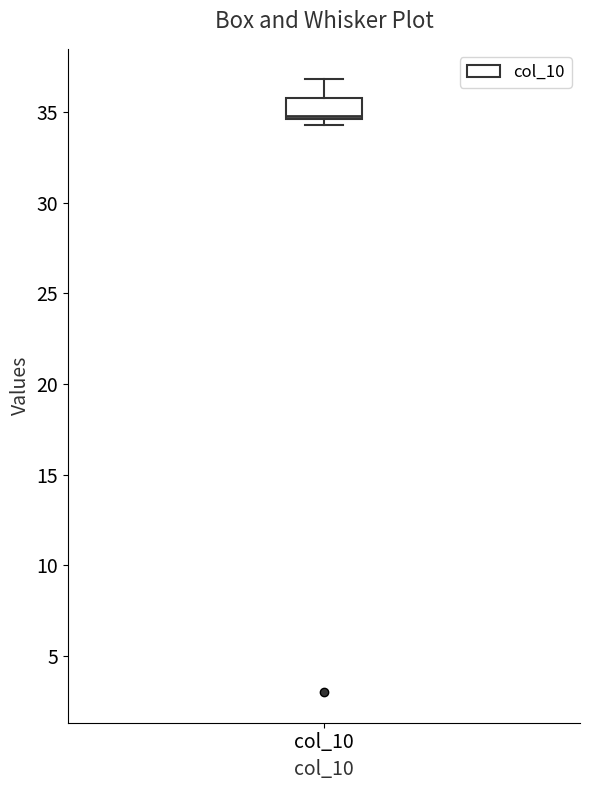

Transcribe this box plot: give where the median line is, the range the box spans, and where the two whiskers end, as read against the y-axis. The values are not printed on the chart, so give them approximately, as read against the axis.

median 35.0, box 34.5 to 36.0, whiskers 34.5 (just below the box's lower edge) to 37.0